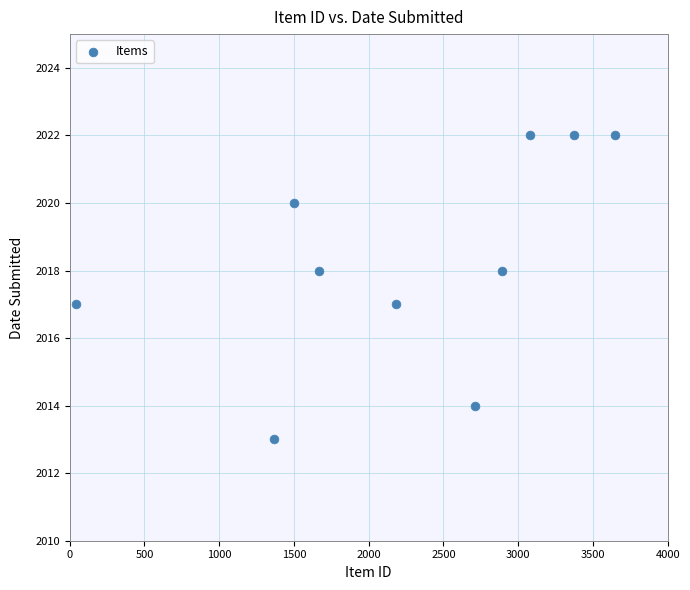

What is the range of X values (max minus min)?

3610